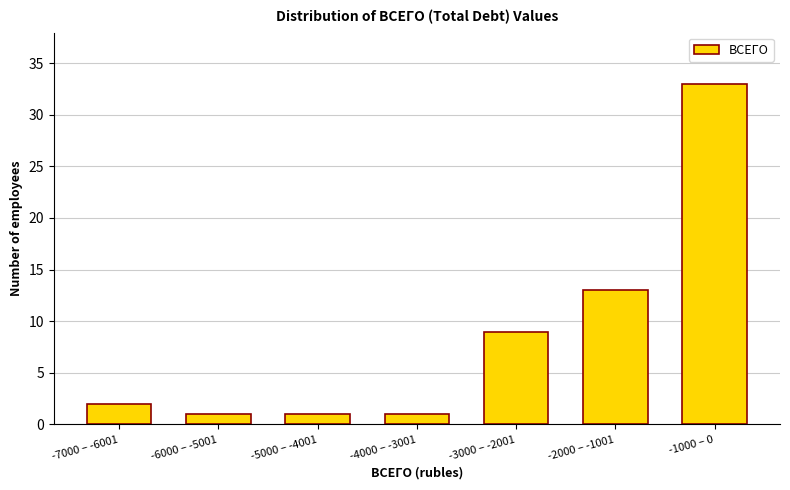

Reading left to right, transcribe all the data shown in this chart.

2	1	1	1	9	13	33